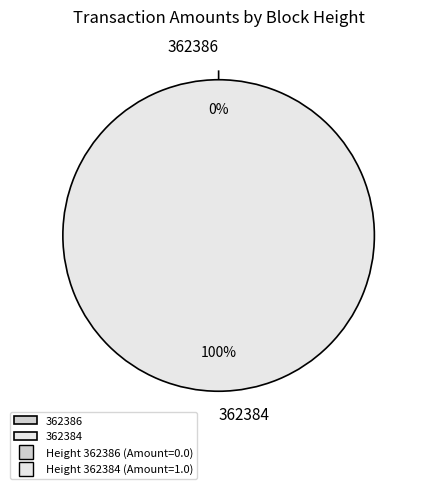

To the nearest percent, what is the average slice percentage?

50%